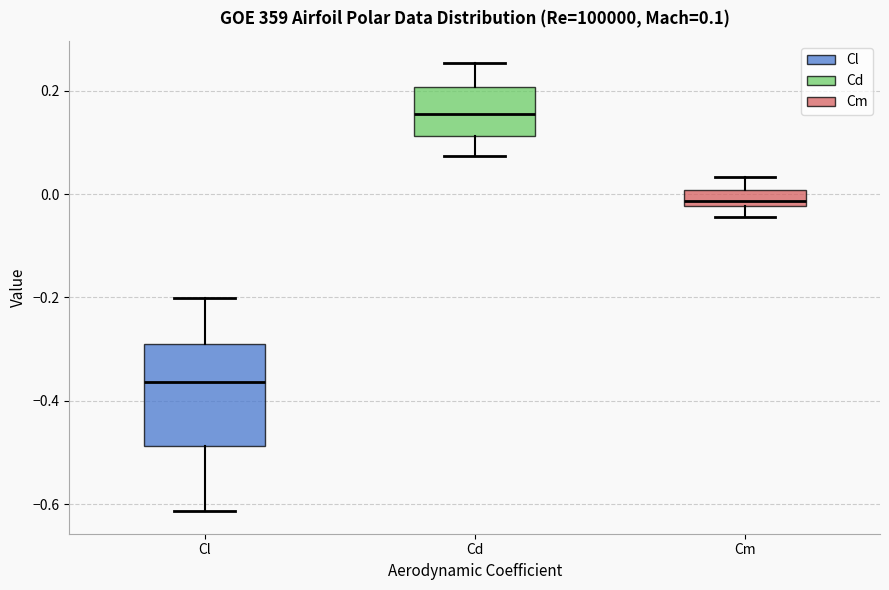

Comparing the boxes themselves (not the whiskers), which one is the tallest?

Cl